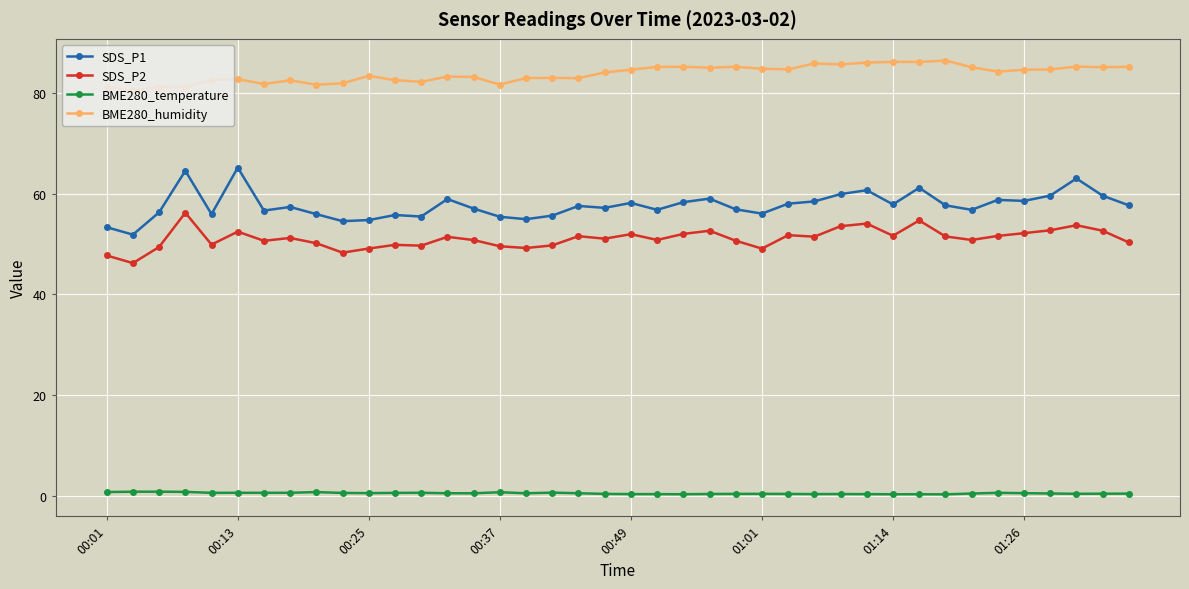

How many categories are shown in the chart?

40